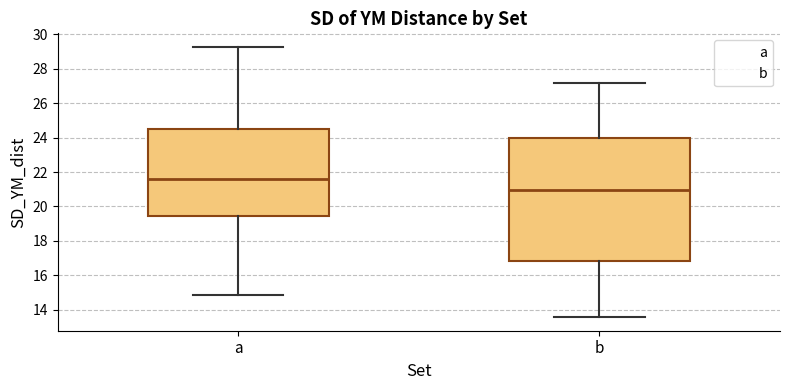

Reading left to right, read every box against the y-axis: the position of its median line, the range the box covers, and the ends of its whiskers. The values are not printed on the chart, so give them approximately, as read against the axis.

a: median 21.6, box 19.4 to 24.6, whiskers 14.8 to 29.2
b: median 21.0, box 16.8 to 24.0, whiskers 13.6 to 27.2